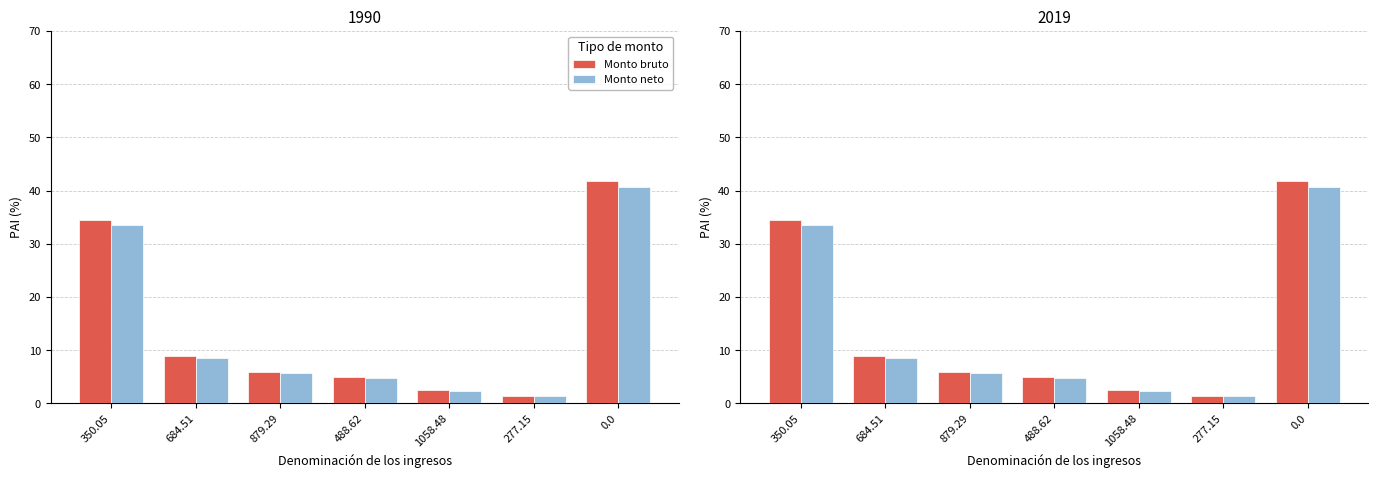

Reading left to right, transcribe all the data shown in this chart.

Monto bruto: 34.5	8.9	5.9	4.9	2.5	1.5	41.9
Monto neto: 33.4	8.6	5.7	4.8	2.4	1.4	40.6